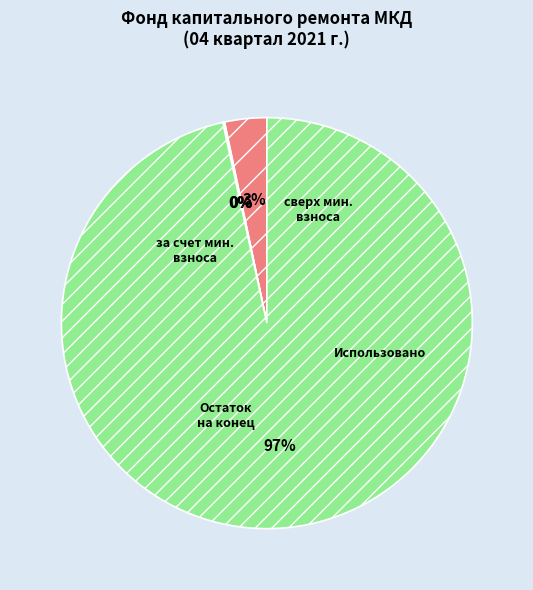

Is there any slice that represents more than half of the pie?

Yes